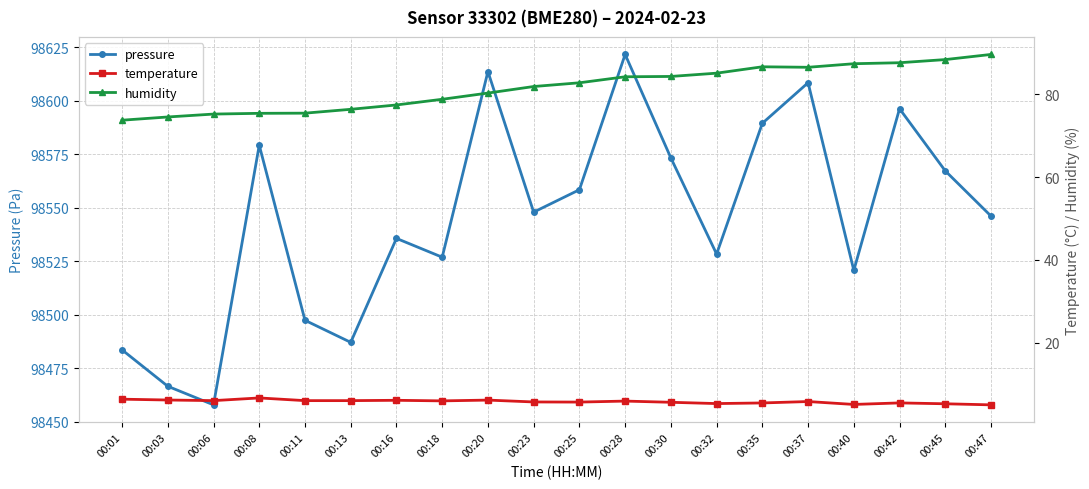

Is the value of pressure at 00:42 greater than the value of humidity at 00:25?

Yes